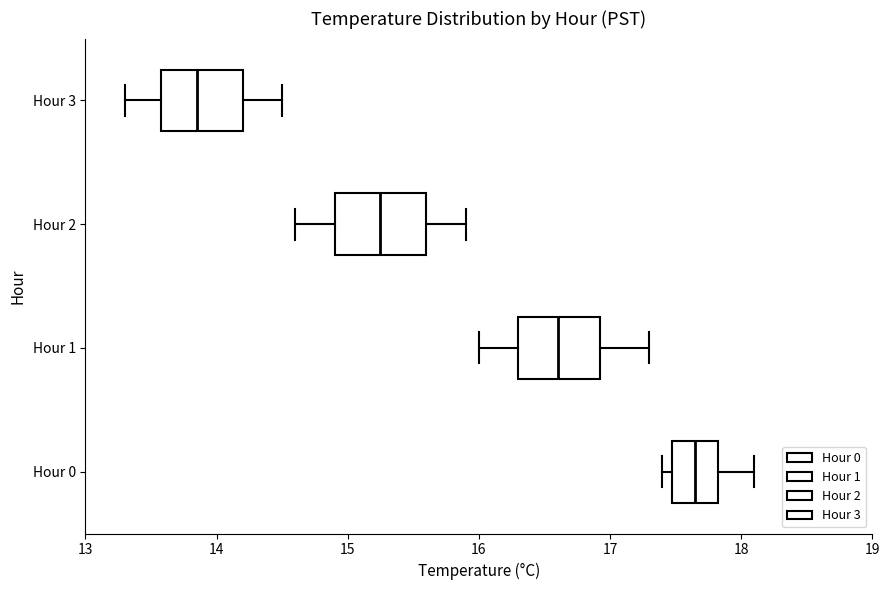

Reading bottom to top, read every box against the x-axis: the position of its median line, the range the box covers, and the ends of its whiskers. The values are not printed on the chart, so give them approximately, as read against the axis.

Hour 0: median 17.7, box 17.5 to 17.8, whiskers 17.4 to 18.1
Hour 1: median 16.6, box 16.3 to 16.9, whiskers 16.0 to 17.3
Hour 2: median 15.3, box 14.9 to 15.6, whiskers 14.6 to 15.9
Hour 3: median 13.9, box 13.6 to 14.2, whiskers 13.3 to 14.5